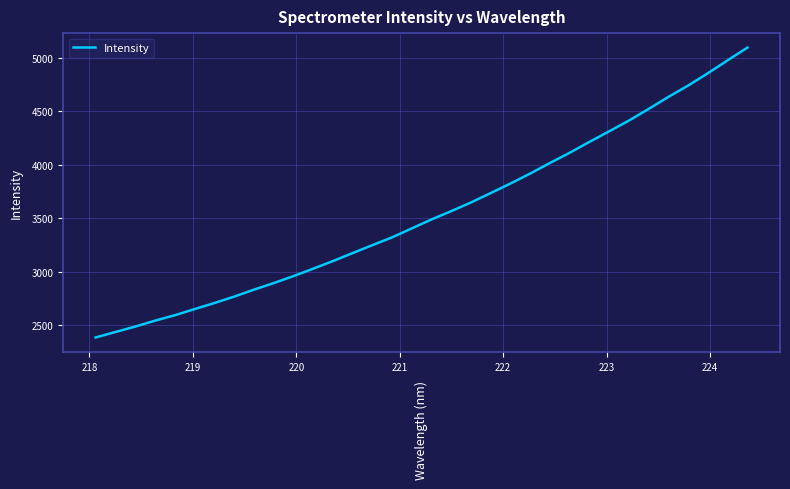

What is the difference between the maximum and minimum values?

2705.8